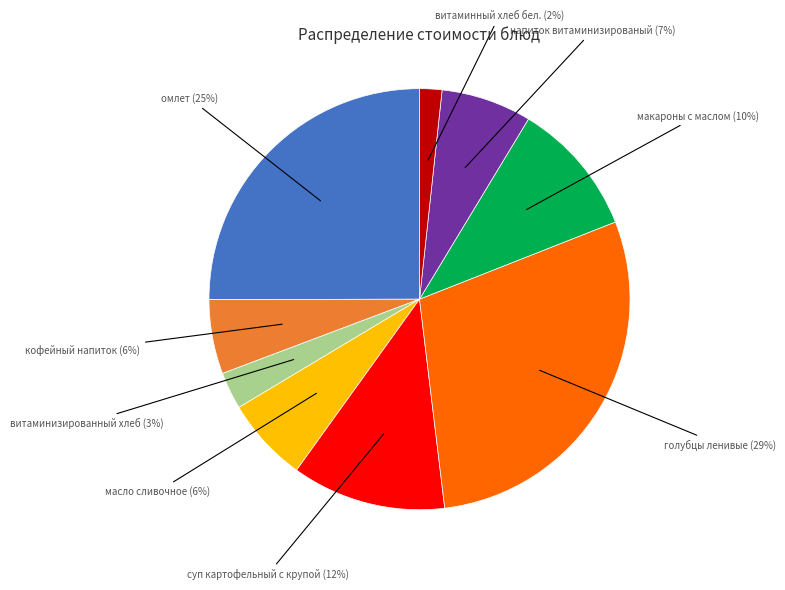

Is there a majority slice in this chart?

No